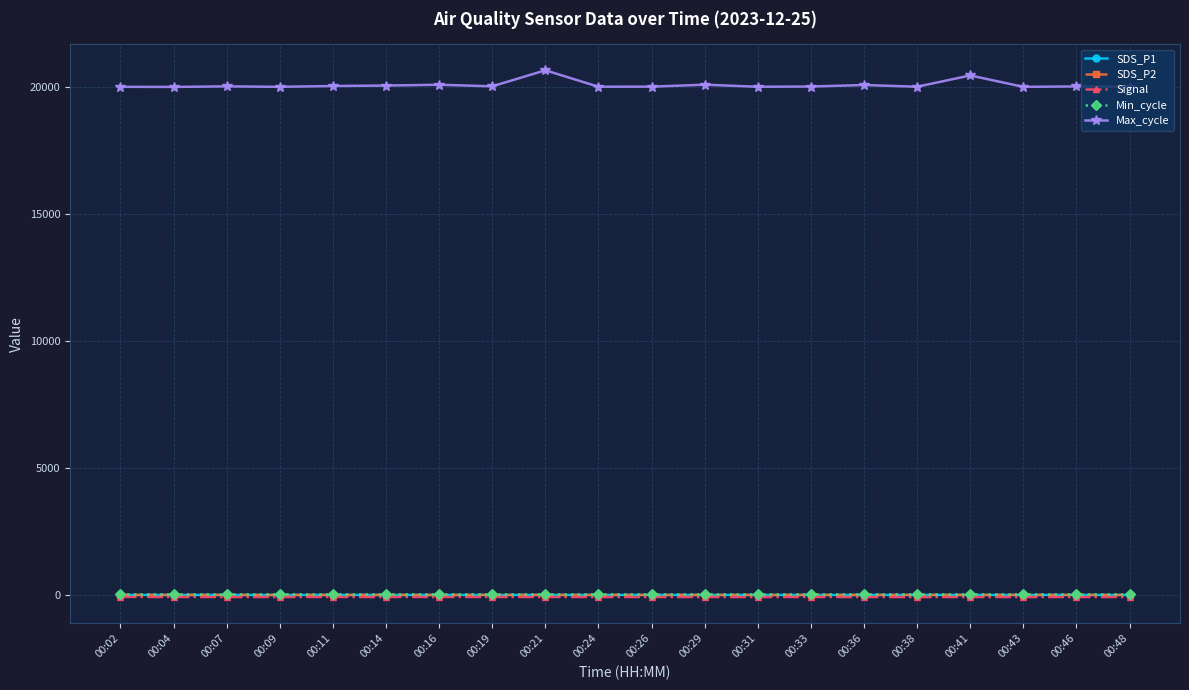

What is the value of the Max_cycle point at the 1st from the left?

20018.0